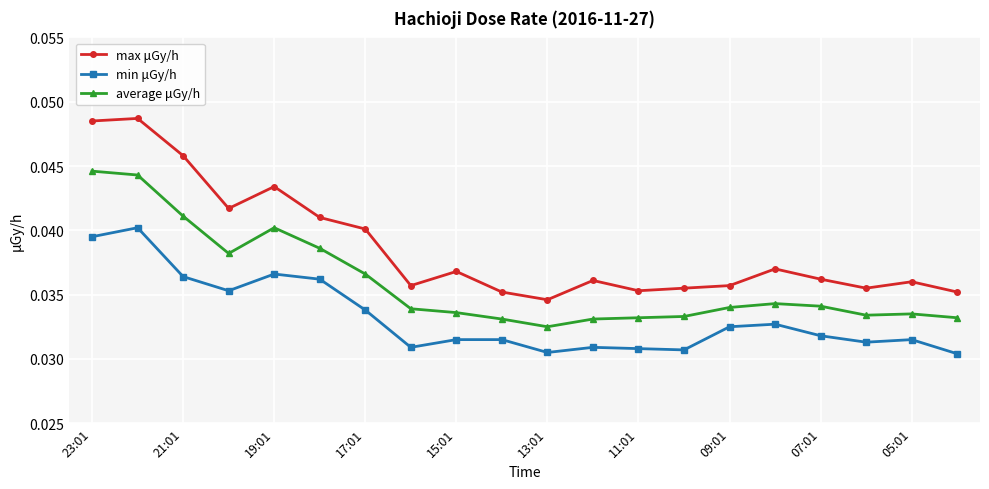

Which series has the largest total across all categories?

max μGy/h